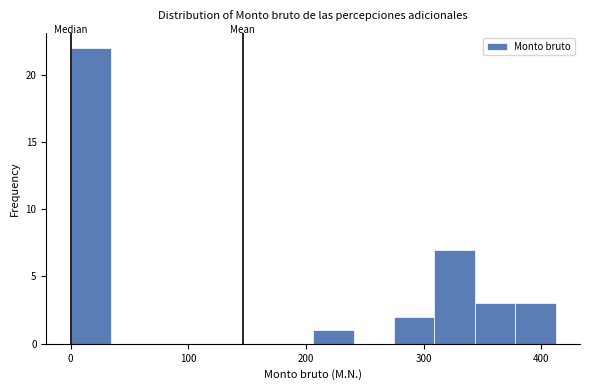

Read against the x-axis, roughly where is the centre of the tallest bar?

20